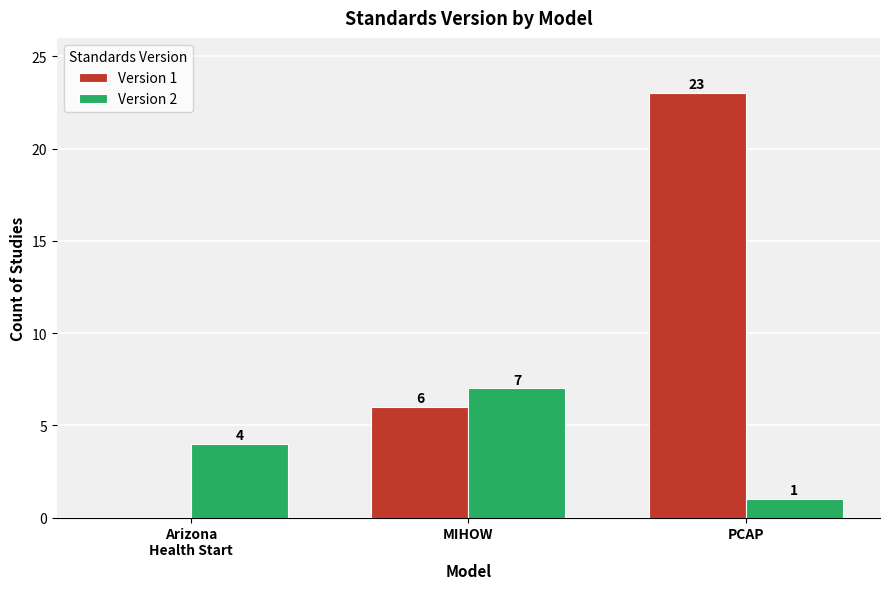

At which label does Version 1 reach its peak?

PCAP